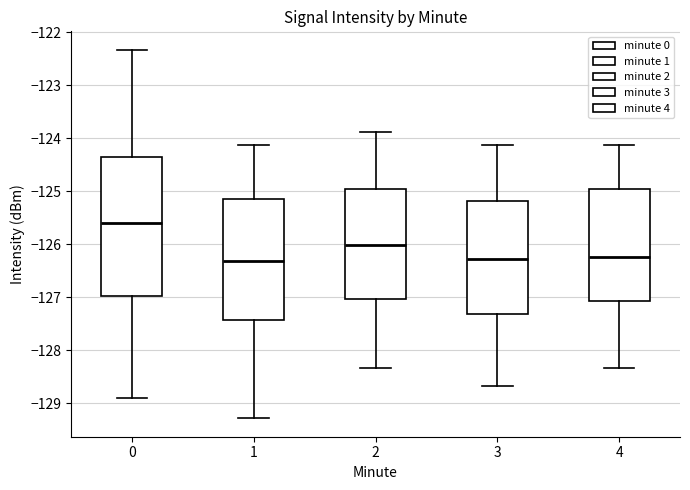

Where is the upper edge of the box at x = 3 on the y-axis? The values are not printed on the chart, so give them approximately, as read against the axis.

-125.2